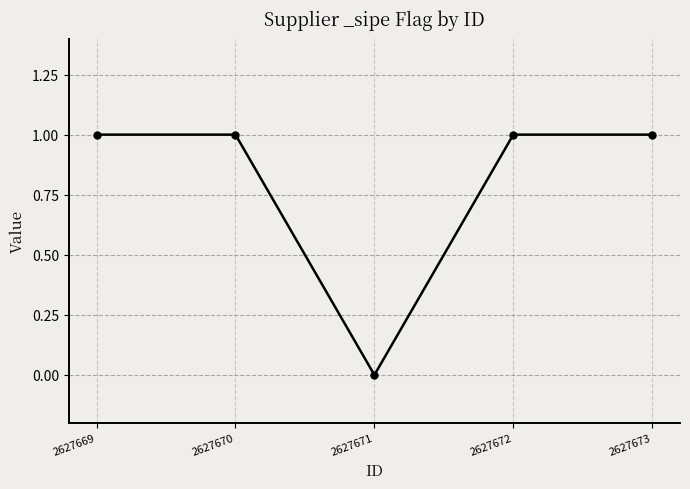

At which category does the data reach its first local valley?

2627671